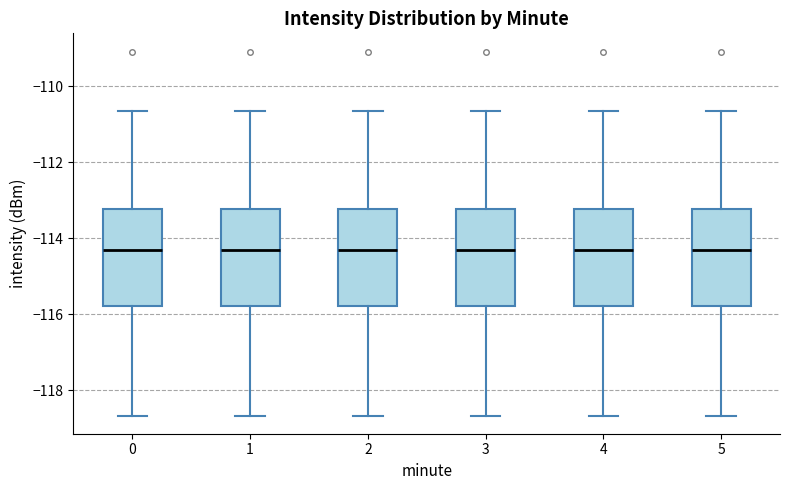

Where is the lower edge of the box at x = 0 on the y-axis? The values are not printed on the chart, so give them approximately, as read against the axis.

-115.8